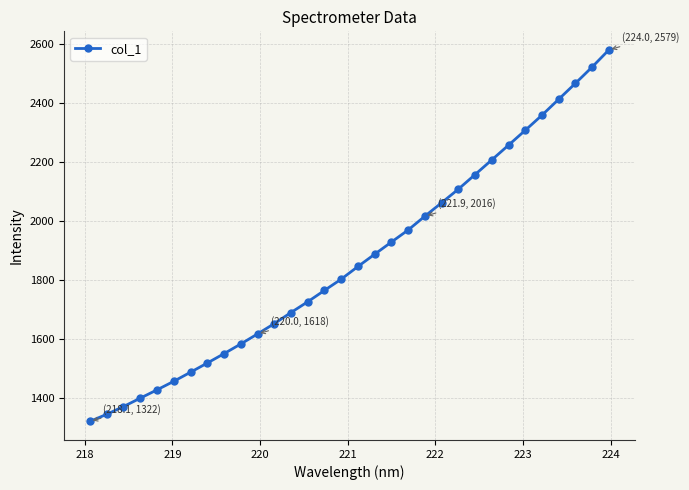

What is the average value?

1868.9